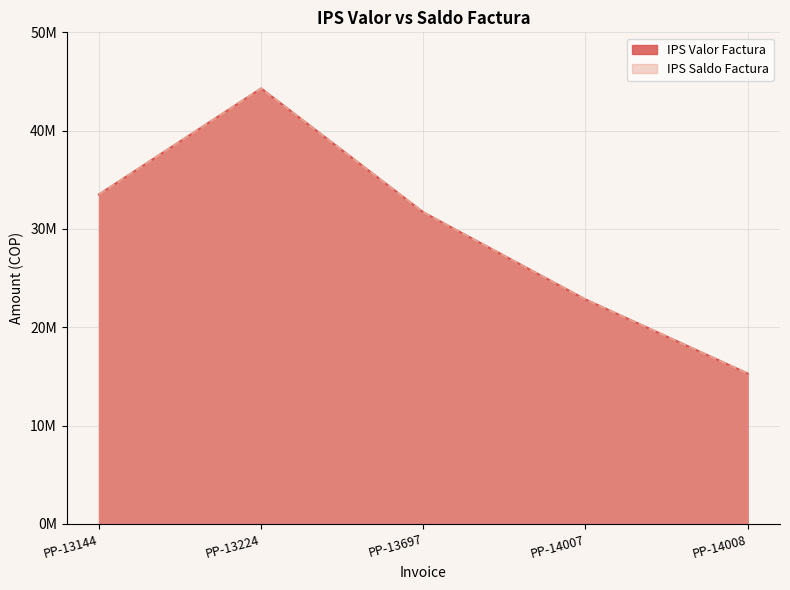

Reading right to left, what are all the values shown in this chart?

IPS Valor Factura: PP-14008=15300000	PP-14007=22827800	PP-13697=31691951	PP-13224=44290000	PP-13144=33511000
IPS Saldo Factura: PP-14008=15300000	PP-14007=22827800	PP-13697=31691951	PP-13224=44290000	PP-13144=33511000